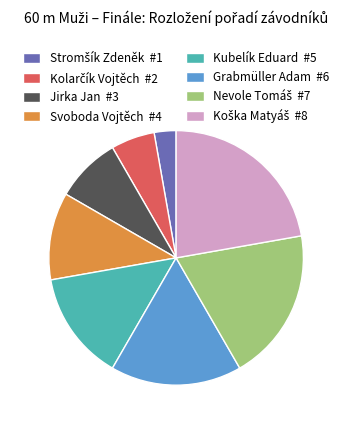

Count the number of slices in the pie.

8